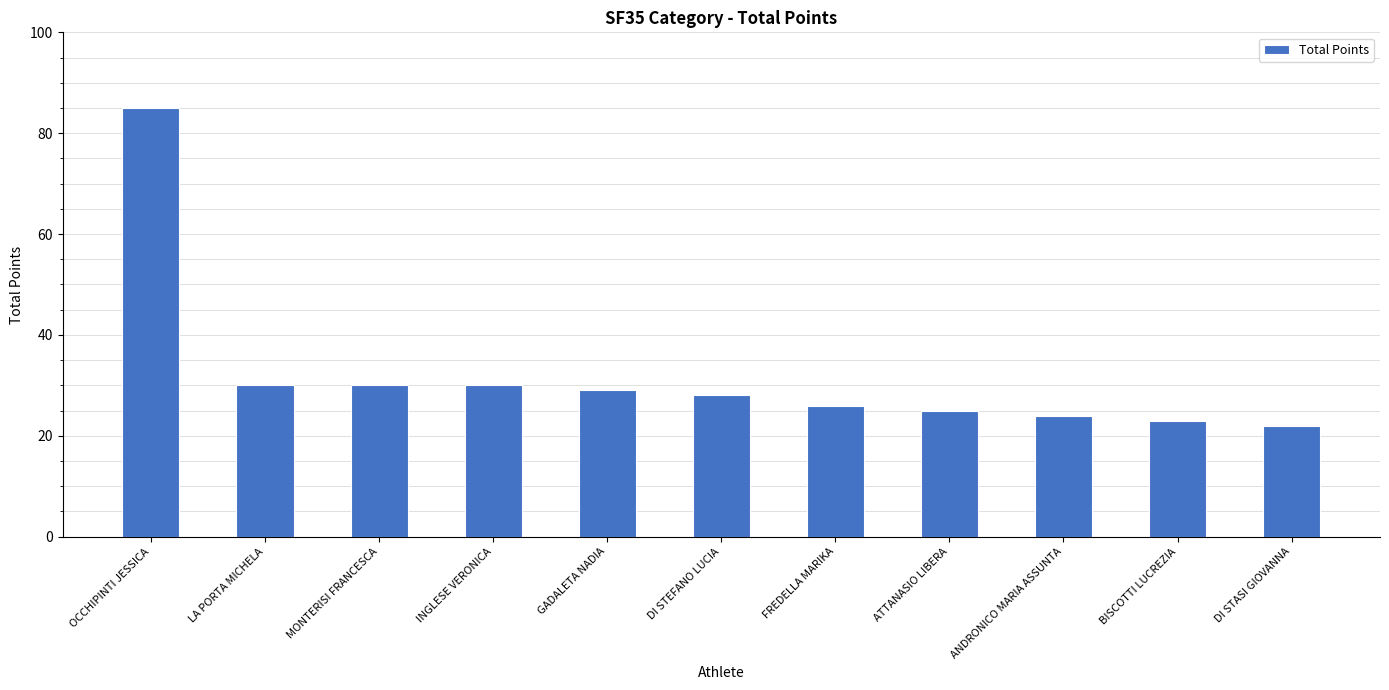

What position from the left is INGLESE VERONICA?

4